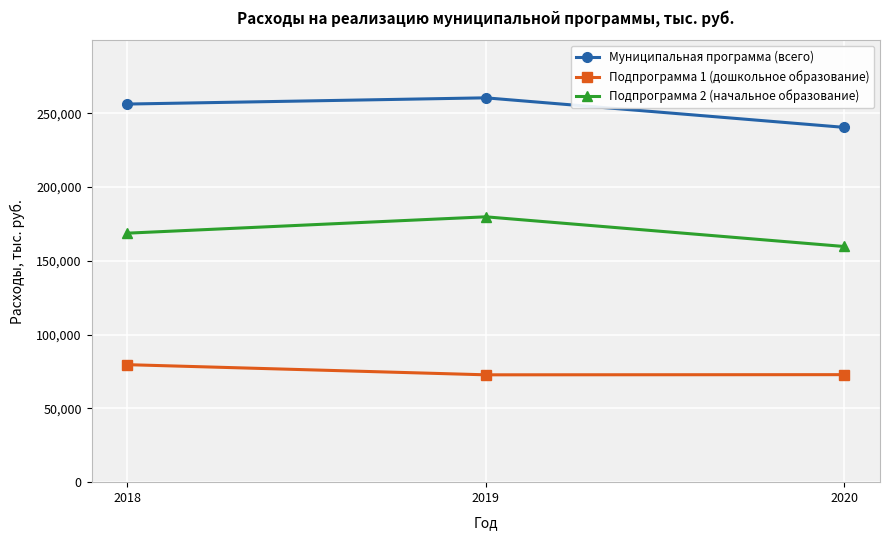

The Подпрограмма 2 (начальное образование) series shows 101398.3 at 2020. True or false?

False